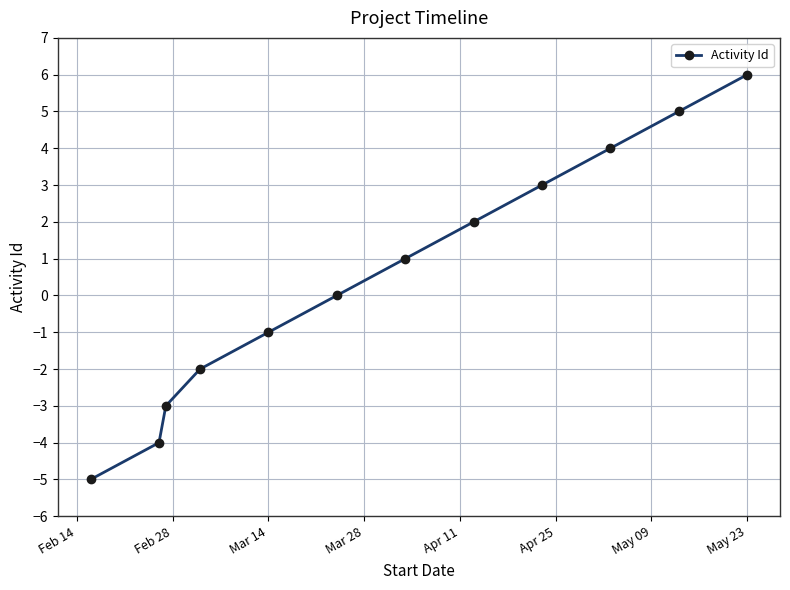

What is the value of the 4th point from the left?

-2